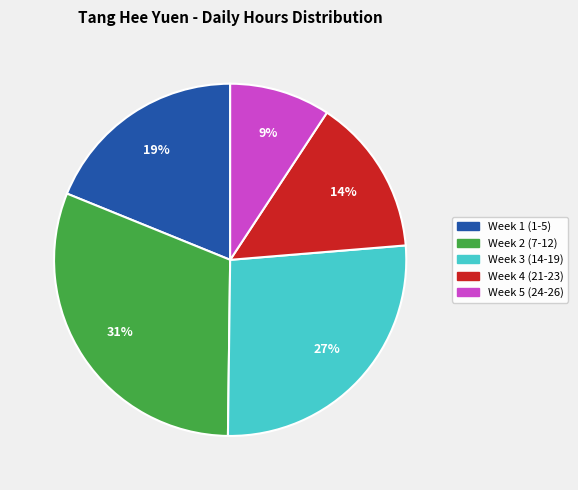

To the nearest percent, what is the difference between the largest and smallest slice percentages?

22%